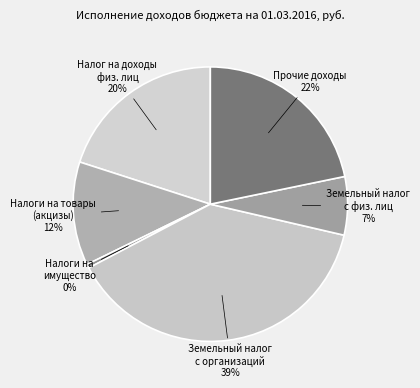

Is it true that Прочие доходы is 32% of the pie?

False